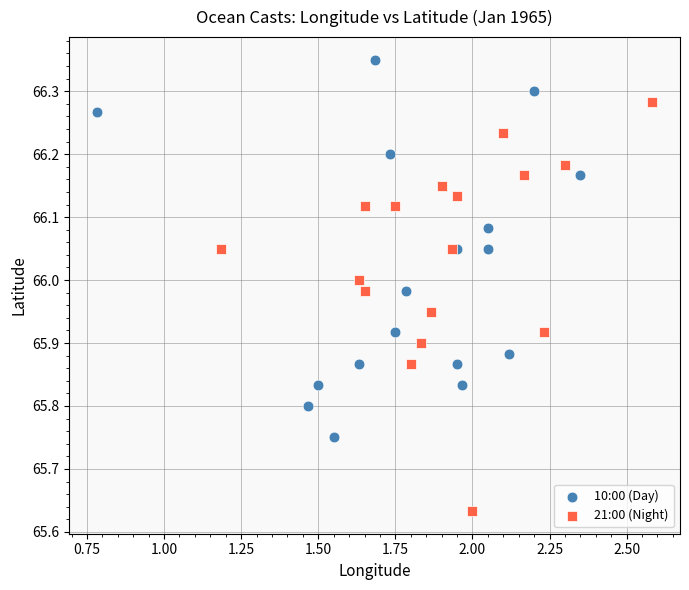

Which series contains the lowest Y value?

21:00 (Night)